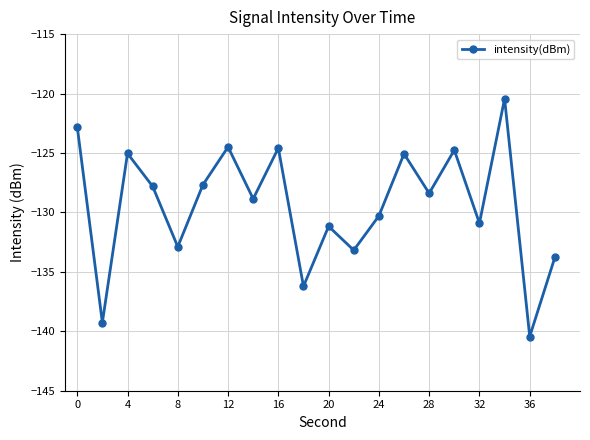

What is the smallest value displayed?

-140.4